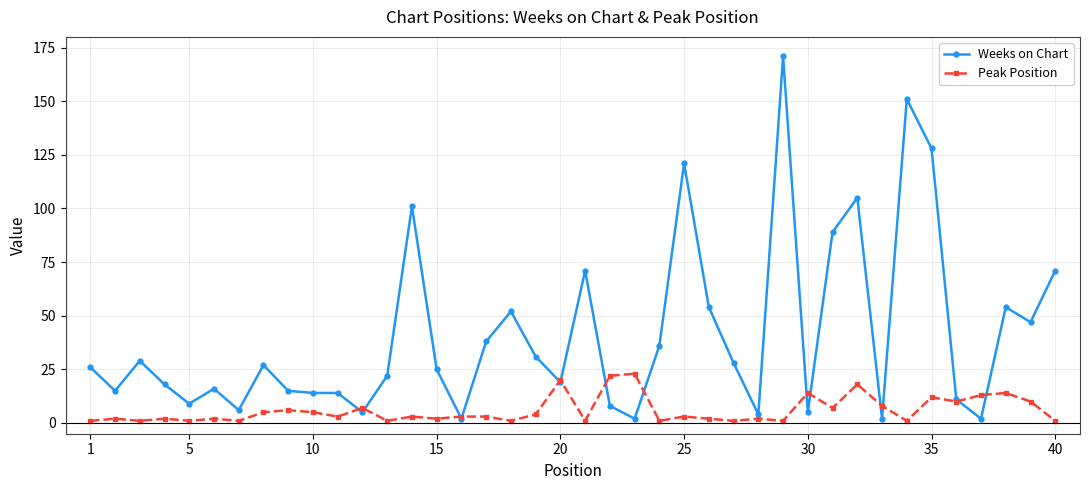

What is the greatest value displayed?

171